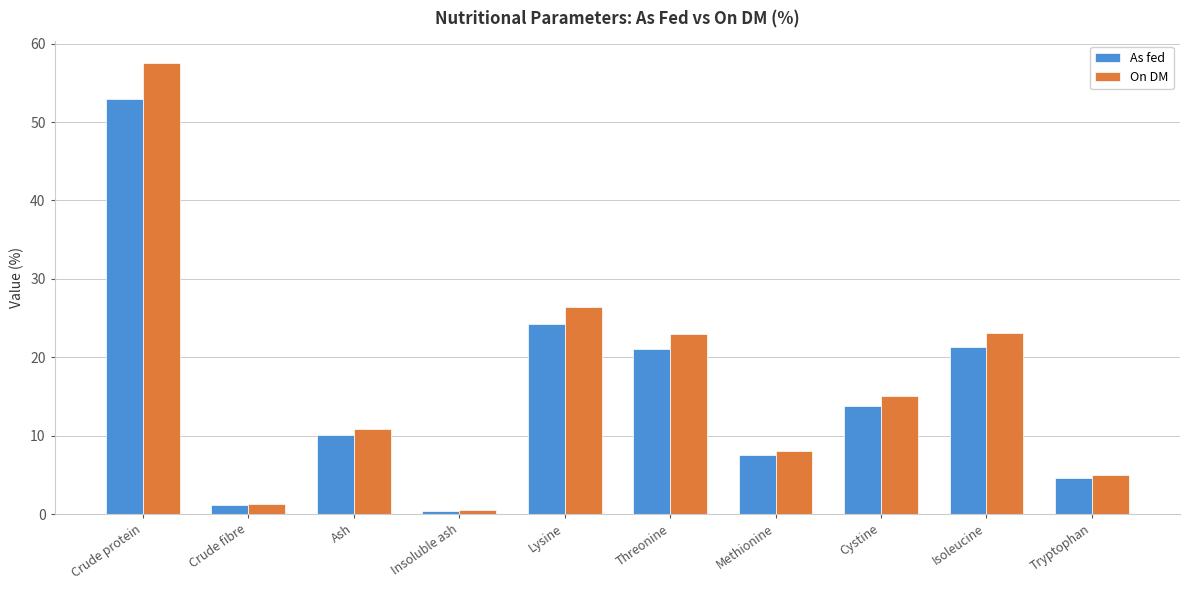

What is the difference between the highest and lowest values at Insoluble ash?

0.1